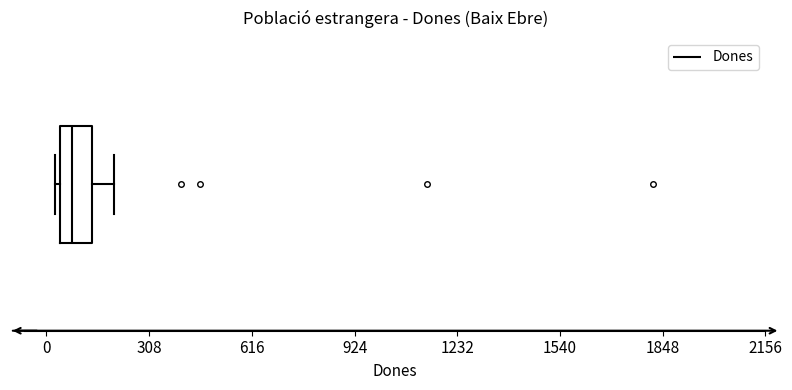

Where does the right whisker of the box end on the x-axis? The values are not printed on the chart, so give them approximately, as read against the axis.

200